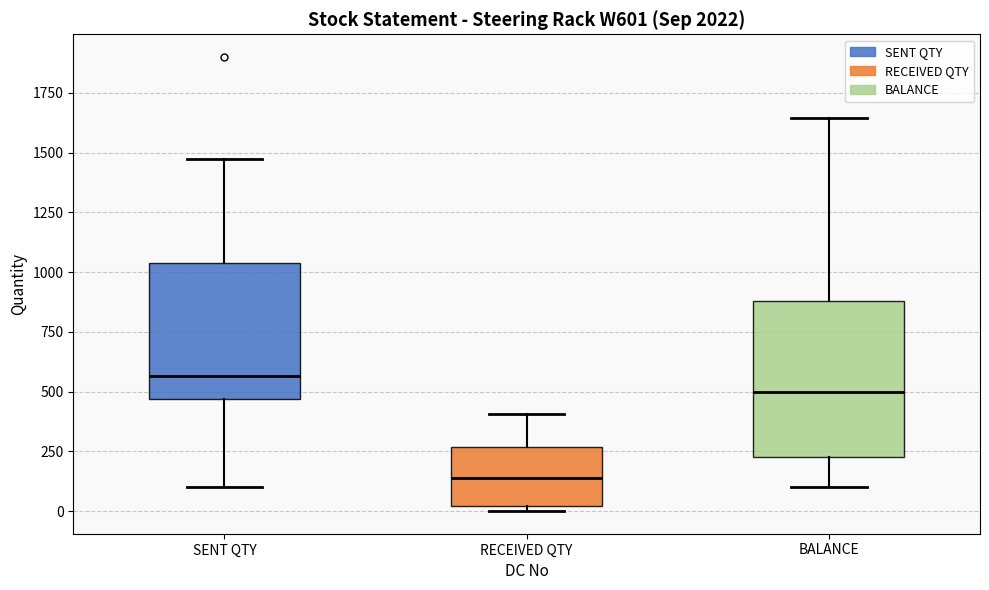

Which box has the highest median line?

SENT QTY